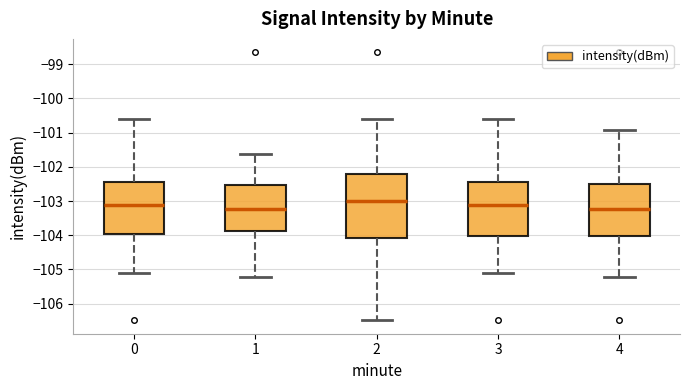

Reading left to right, transcribe this box plot: for each box, give where its median line is, the range the box spans, and where its two whiskers end, as read against the y-axis. The values are not printed on the chart, so give them approximately, as read against the axis.

0: median -103.1, box -104.0 to -102.5, whiskers -105.1 to -100.6
1: median -103.2, box -103.9 to -102.5, whiskers -105.2 to -101.6
2: median -103.0, box -104.1 to -102.2, whiskers -106.5 to -100.6
3: median -103.1, box -104.0 to -102.5, whiskers -105.1 to -100.6
4: median -103.2, box -104.0 to -102.5, whiskers -105.2 to -100.9